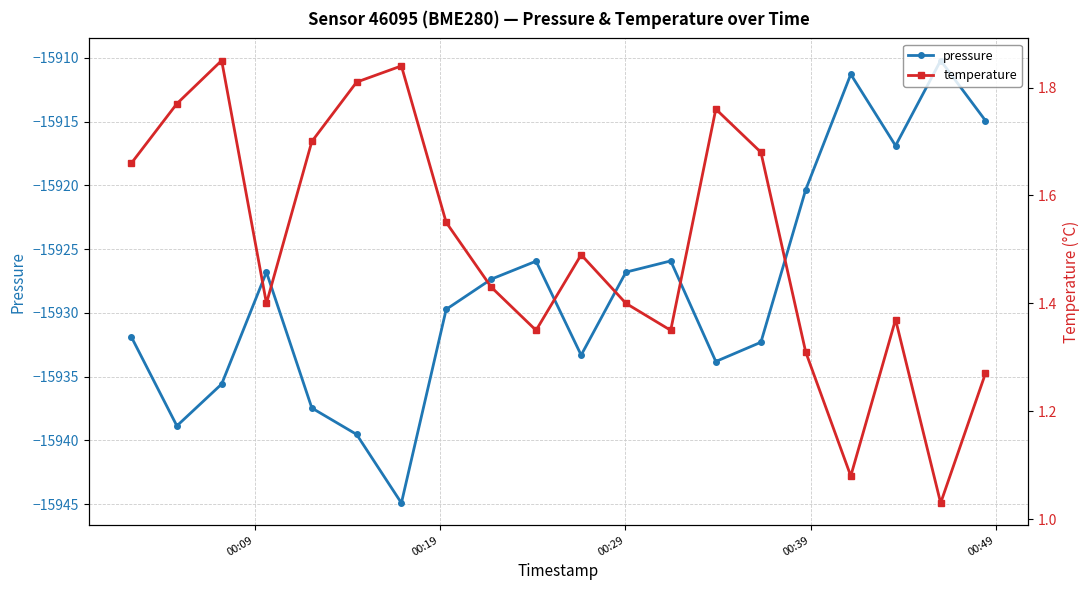

How many lines are shown in the chart?

2